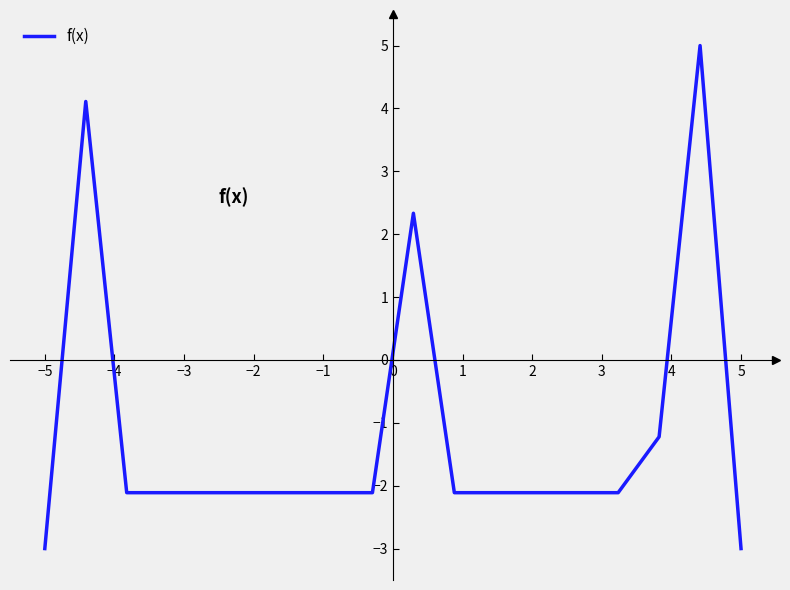

What is the maximum value shown in the chart?

5.0